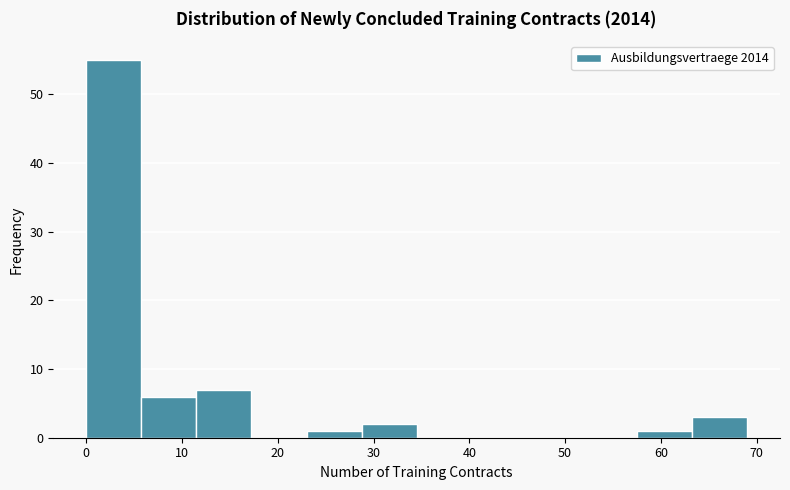

Reading left to right, transcribe this chart: for each bar, give the range it covers on the x-axis and its height. Neither the bar edges nor the heights are printed on the chart, so give them approximately, as read against the axes.

0 to 6: 55
6 to 12: 6
12 to 17: 7
17 to 23: 0
23 to 29: 1
29 to 35: 2
35 to 40: 0
40 to 46: 0
46 to 52: 0
52 to 58: 0
58 to 63: 1
63 to 69: 3